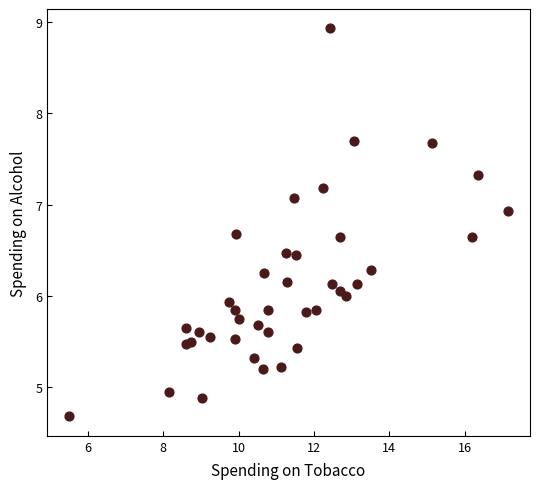

What is the range of X values (max minus min)?

11.6